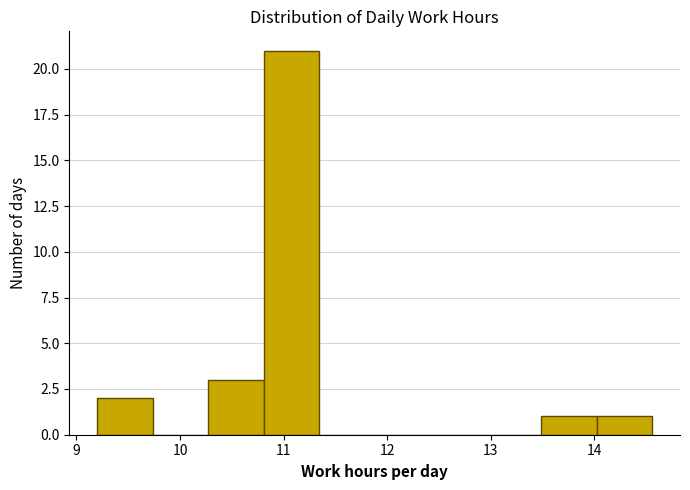

Which range on the x-axis has the tallest bar?

10.8 to 11.3